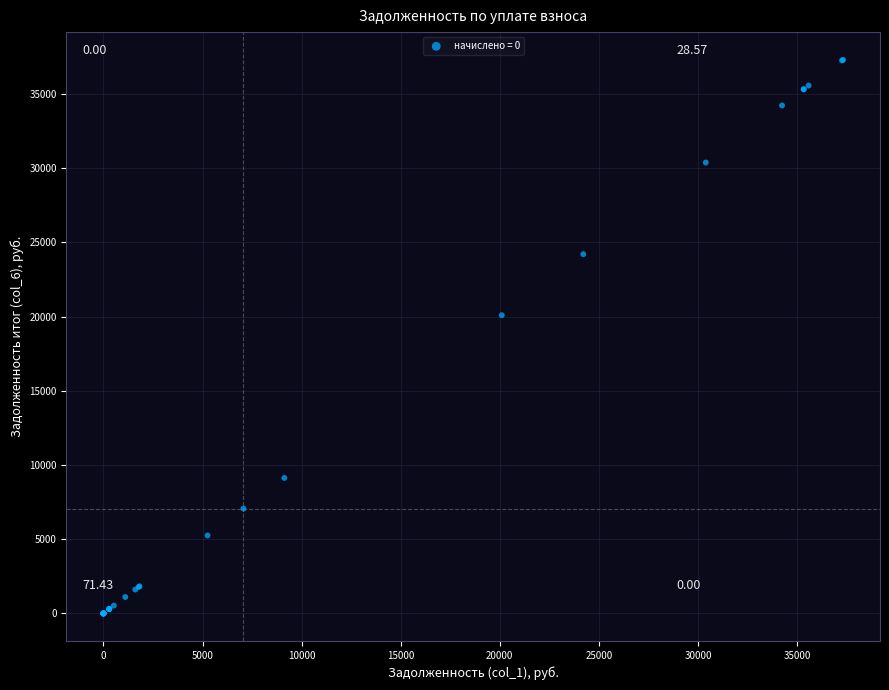

What Y value in the scatter plot is closest to 18657?

20097.1